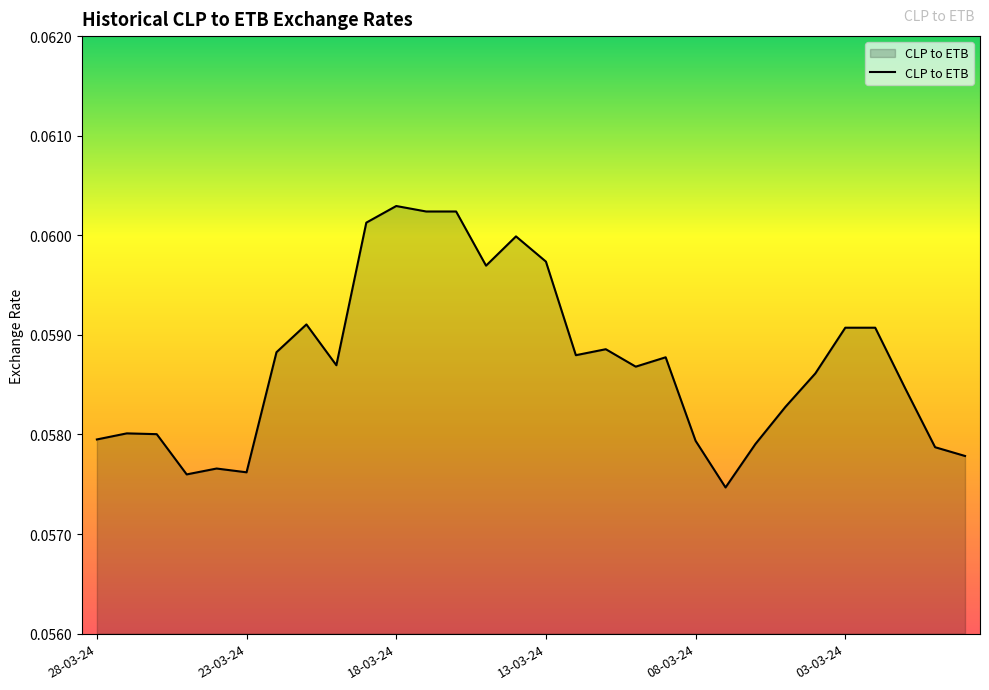

How many lines are shown in the chart?

1